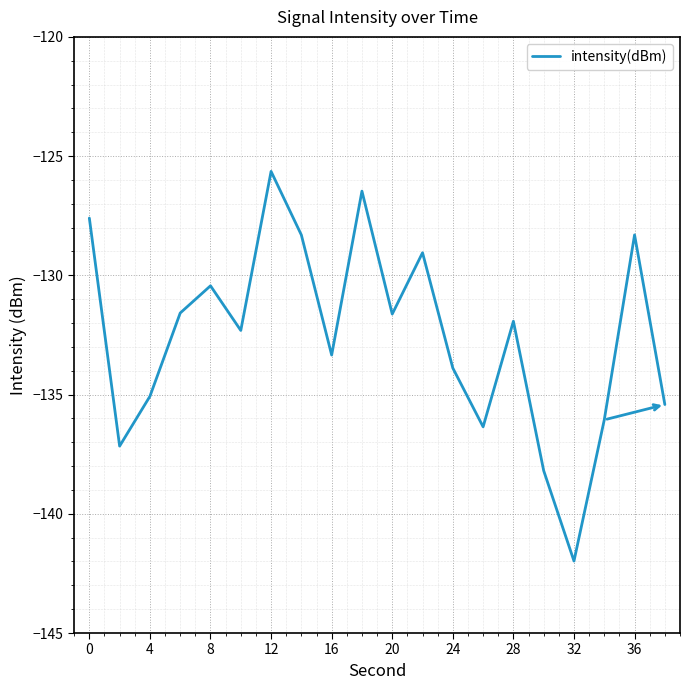

What is the difference between the maximum and minimum values?

16.3